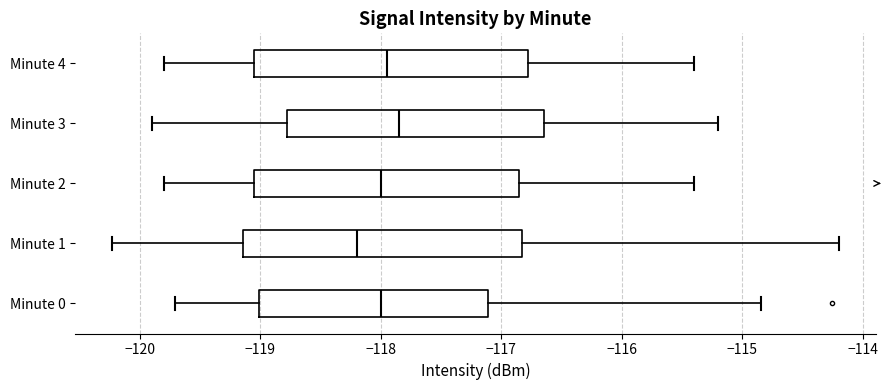

Reading bottom to top, transcribe this box plot: for each box, give where its median line is, the range the box spans, and where its two whiskers end, as read against the x-axis. The values are not printed on the chart, so give them approximately, as read against the axis.

Minute 0: median -118.0, box -119.0 to -117.1, whiskers -119.7 to -114.8
Minute 1: median -118.2, box -119.1 to -116.8, whiskers -120.2 to -114.2
Minute 2: median -118.0, box -119.0 to -116.8, whiskers -119.8 to -115.4
Minute 3: median -117.8, box -118.8 to -116.6, whiskers -119.9 to -115.2
Minute 4: median -117.9, box -119.0 to -116.8, whiskers -119.8 to -115.4